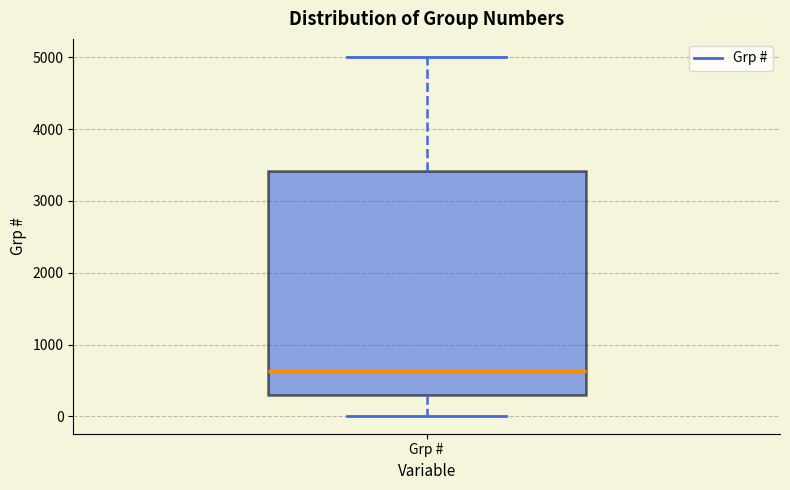

Read this box plot against the y-axis: the position of the median line, the range covered by the box, and the ends of both whiskers. The values are not printed on the chart, so give them approximately, as read against the axis.

median 600, box 300 to 3400, whiskers 0 to 5000